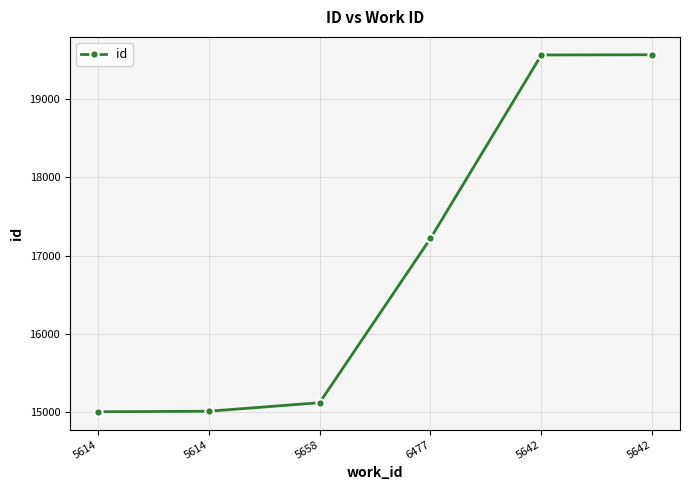

At which category does the chart reach its minimum across all series?

5614